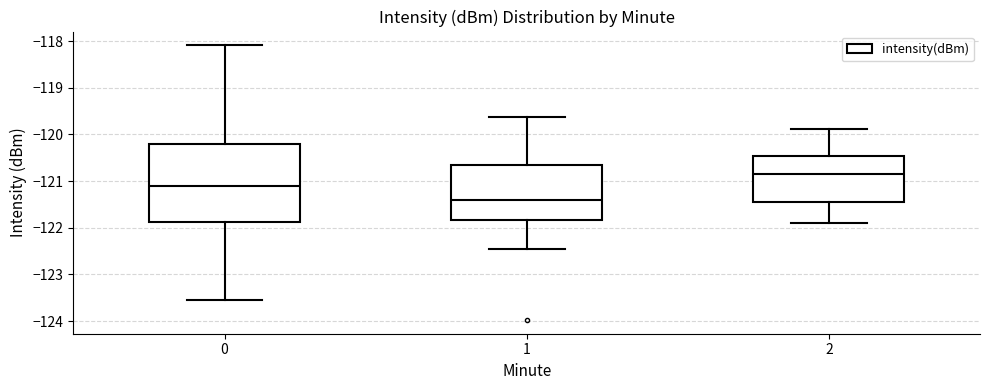

Where does the upper whisker of the box at x = 0 end on the y-axis? The values are not printed on the chart, so give them approximately, as read against the axis.

-118.1